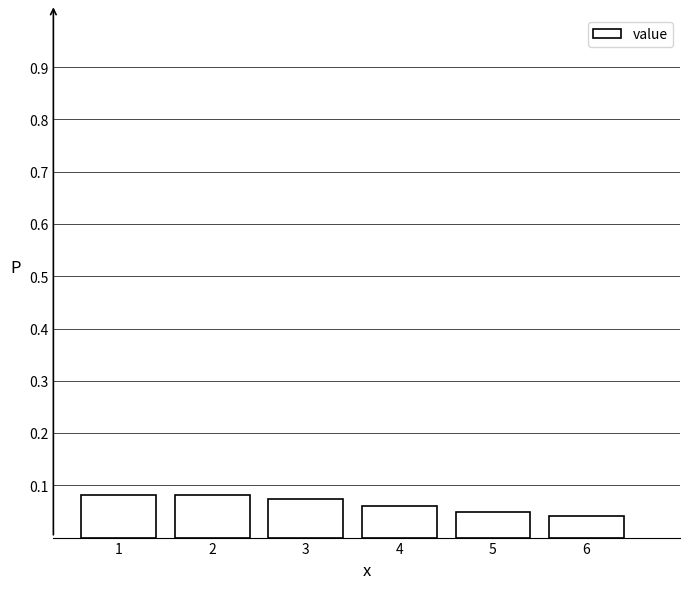

How many values are between 0 and 1?

6